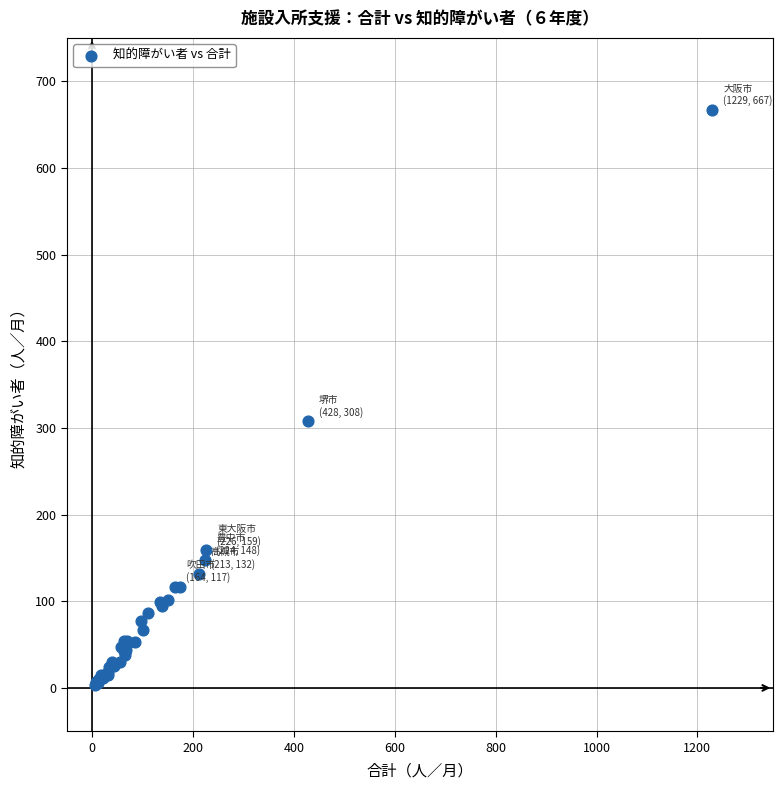

What Y value in the scatter plot is closest to 335?

308